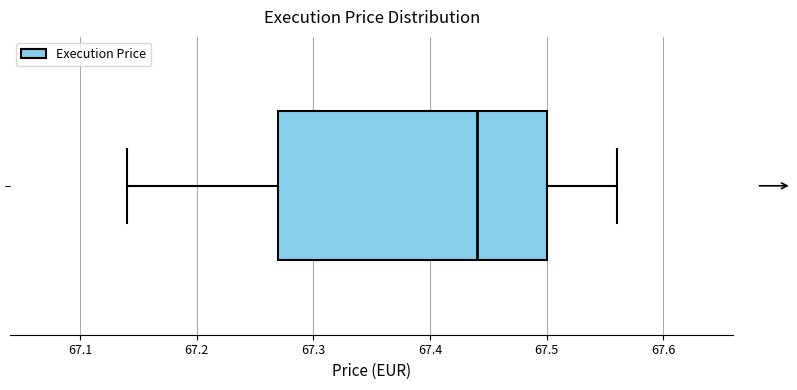

Read this box plot against the x-axis: the position of the median line, the range covered by the box, and the ends of both whiskers. The values are not printed on the chart, so give them approximately, as read against the axis.

median 67.44, box 67.27 to 67.50, whiskers 67.14 to 67.56